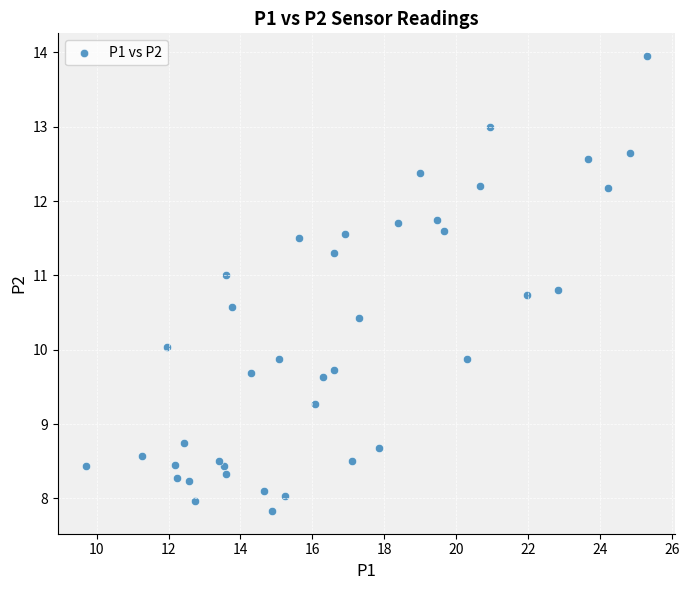

What is the range of X values (max minus min)?

15.6